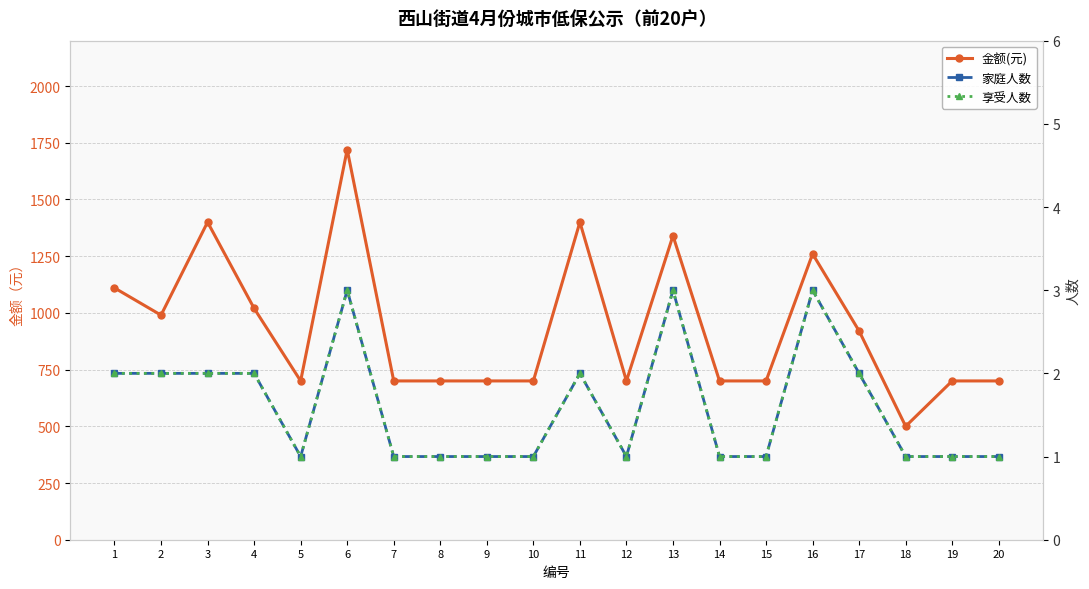

At which category is the sum across all series the highest?

6